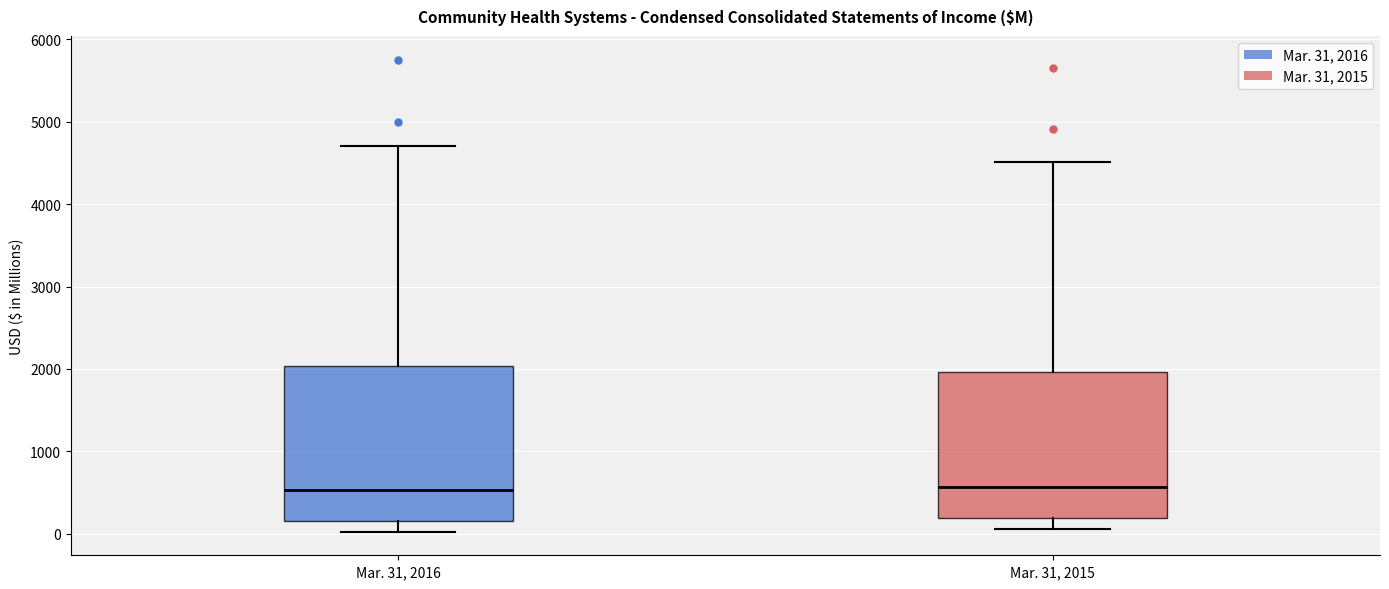

Reading left to right, read every box against the y-axis: the position of its median line, the range the box covers, and the ends of its whiskers. The values are not printed on the chart, so give them approximately, as read against the axis.

Mar. 31, 2016: median 500, box 200 to 2000, whiskers 0 to 4700
Mar. 31, 2015: median 600, box 200 to 2000, whiskers 100 to 4500